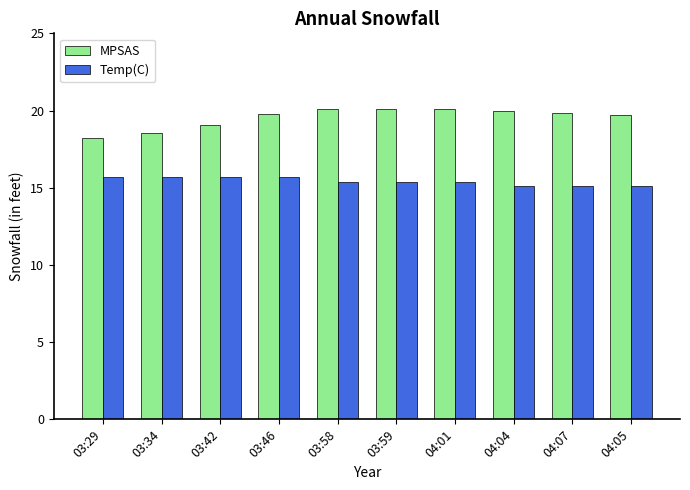

At 03:59, list the series in order from largest to smallest.

MPSAS, Temp(C)